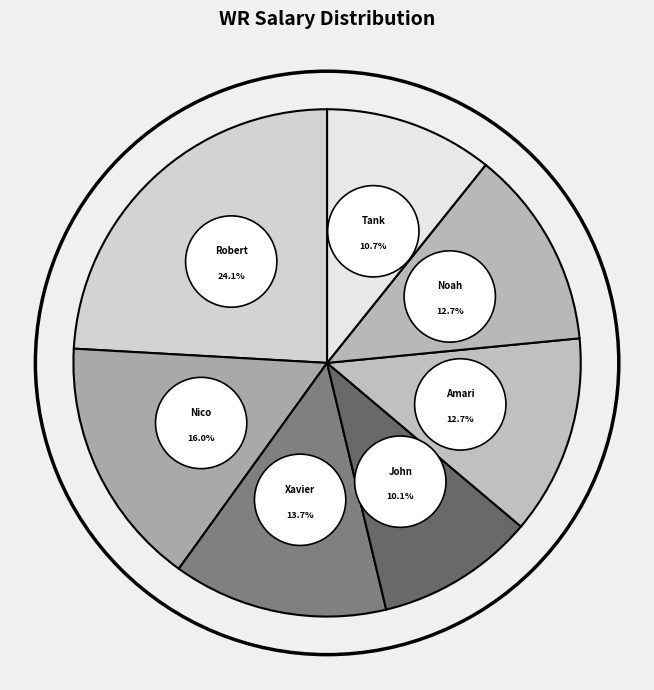

What percentage is the Amari slice, to the nearest percent?

13%